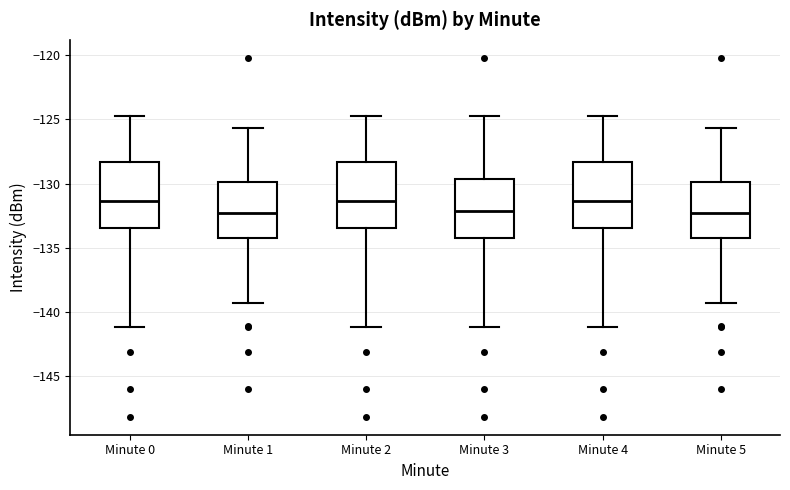

Reading left to right, transcribe this box plot: for each box, give where its median line is, the range the box spans, and where its two whiskers end, as read against the y-axis. The values are not printed on the chart, so give them approximately, as read against the axis.

Minute 0: median -131.5, box -133.5 to -128.5, whiskers -141.0 to -124.5
Minute 1: median -132.5, box -134.5 to -130.0, whiskers -139.5 to -125.5
Minute 2: median -131.5, box -133.5 to -128.5, whiskers -141.0 to -124.5
Minute 3: median -132.0, box -134.5 to -129.5, whiskers -141.0 to -124.5
Minute 4: median -131.5, box -133.5 to -128.5, whiskers -141.0 to -124.5
Minute 5: median -132.5, box -134.5 to -130.0, whiskers -139.5 to -125.5